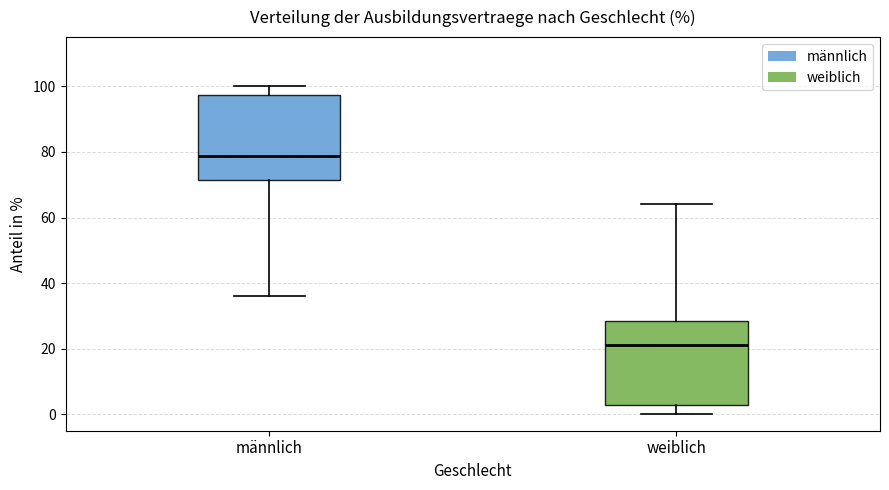

Where does the lower whisker of the box for männlich end on the y-axis? The values are not printed on the chart, so give them approximately, as read against the axis.

36